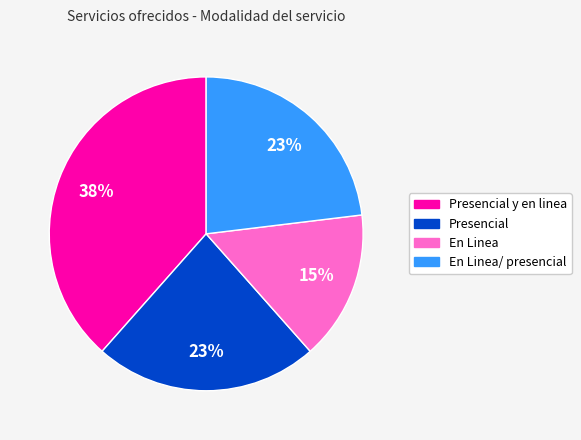

To the nearest percent, what is the average slice percentage?

25%